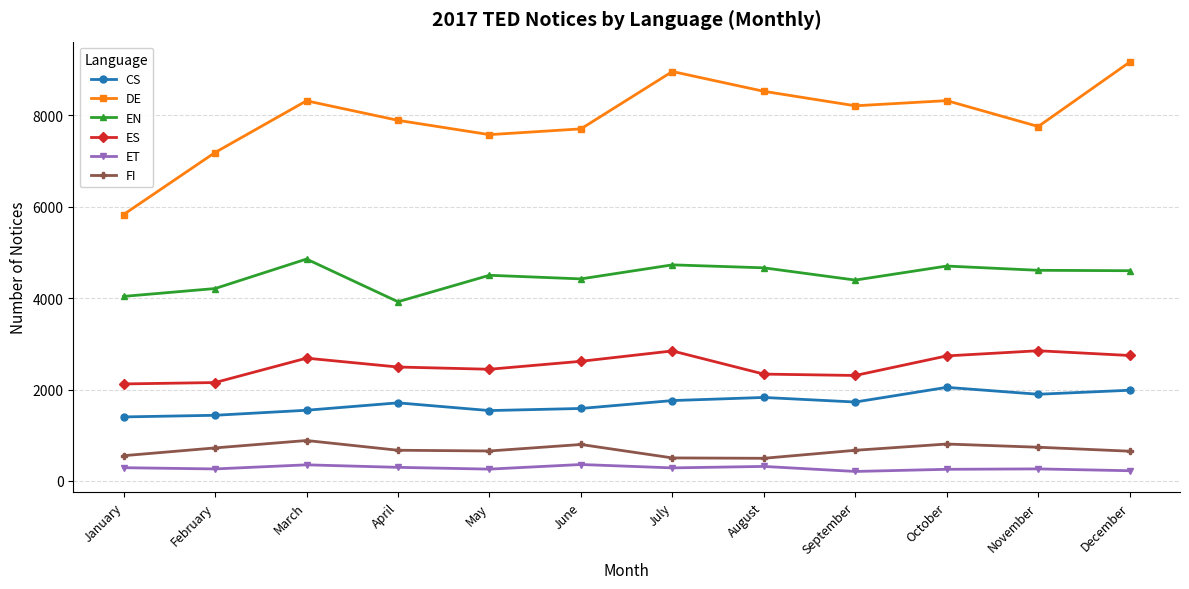

How many values in the DE series are below 8207?

6